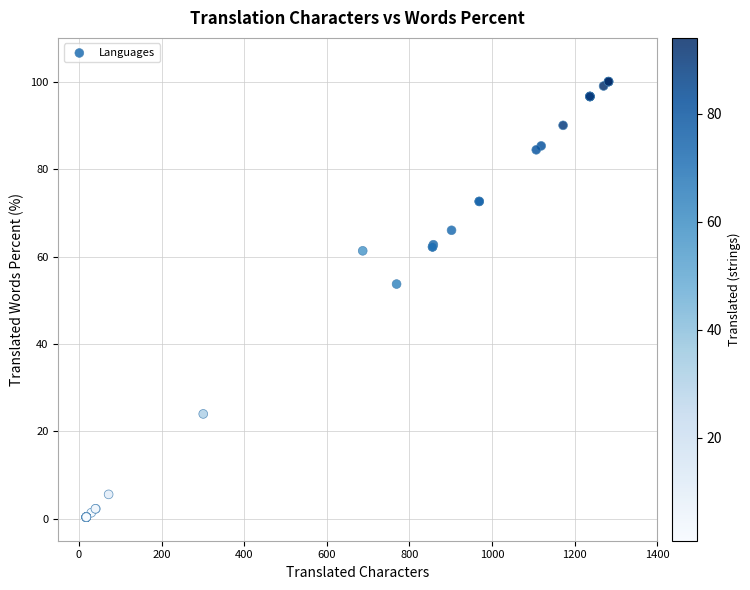

What Y value in the scatter plot is closest to 50?

53.7